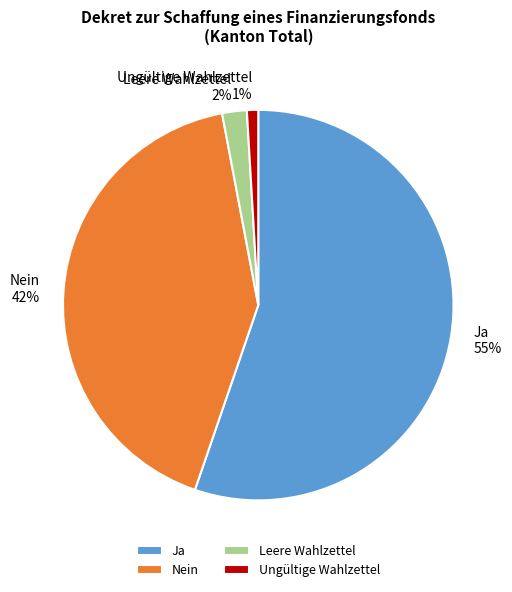

Do Leere Wahlzettel and Ungültige Wahlzettel together represent more than half of the pie?

No